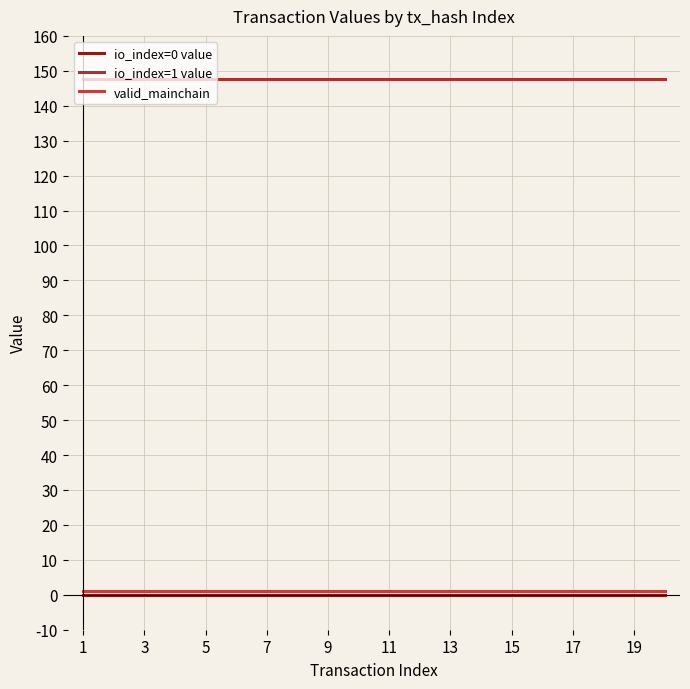

At which category does the chart reach its minimum across all series?

1